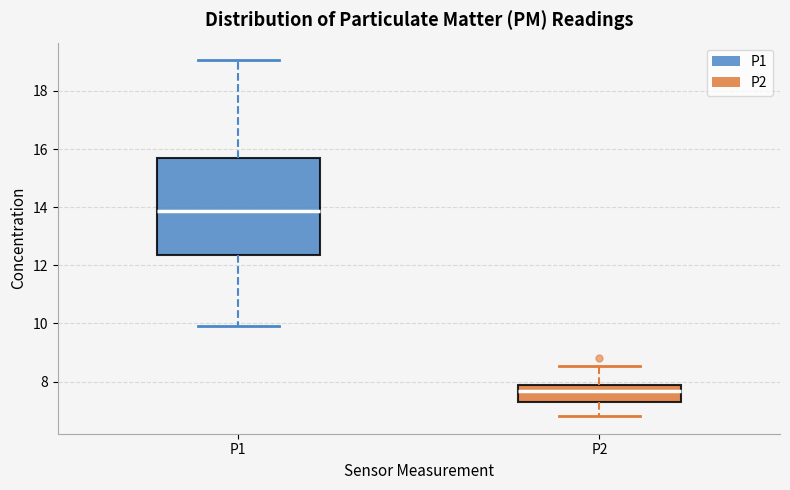

Reading left to right, read every box against the y-axis: the position of its median line, the range the box covers, and the ends of its whiskers. The values are not printed on the chart, so give them approximately, as read against the axis.

P1: median 13.8, box 12.4 to 15.6, whiskers 10.0 to 19.0
P2: median 7.6, box 7.4 to 7.8, whiskers 6.8 to 8.6